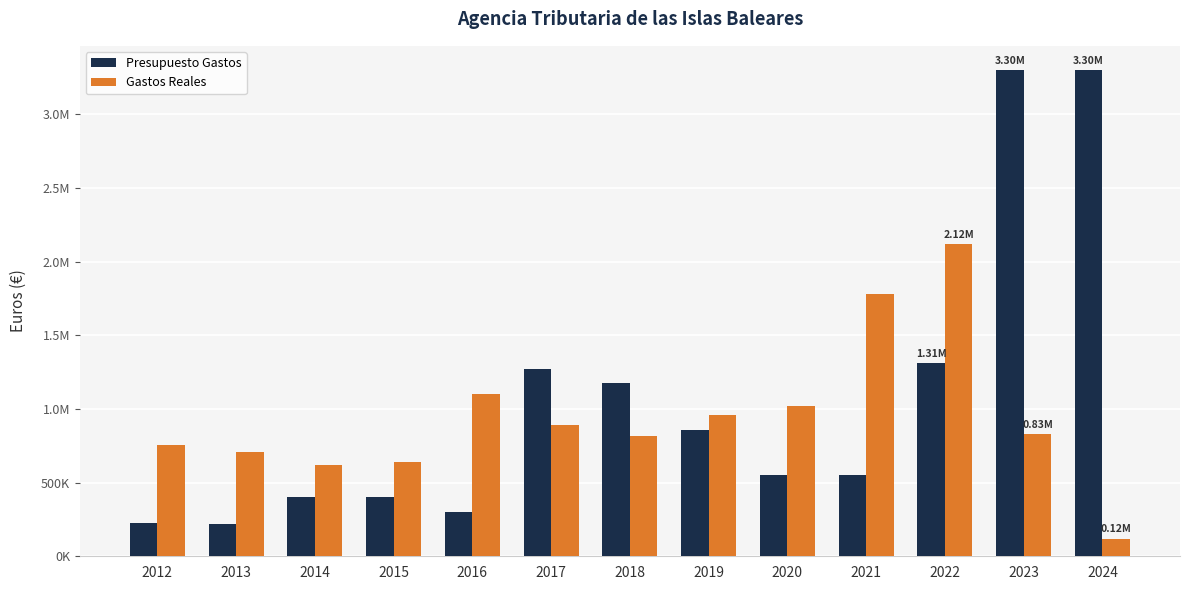

What is the value of the Presupuesto Gastos bar at the 6th from the left?

1269750.0